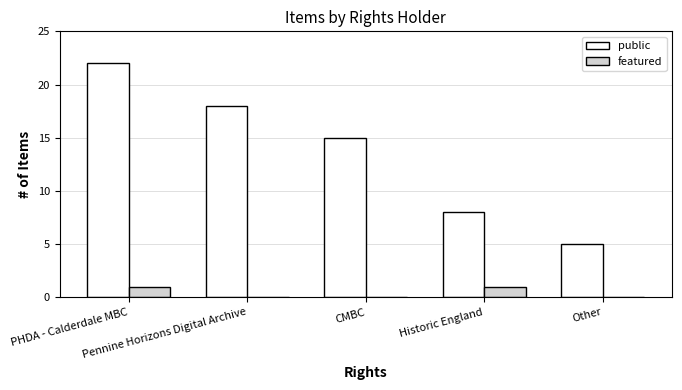

How many distinct data groups are displayed?

2